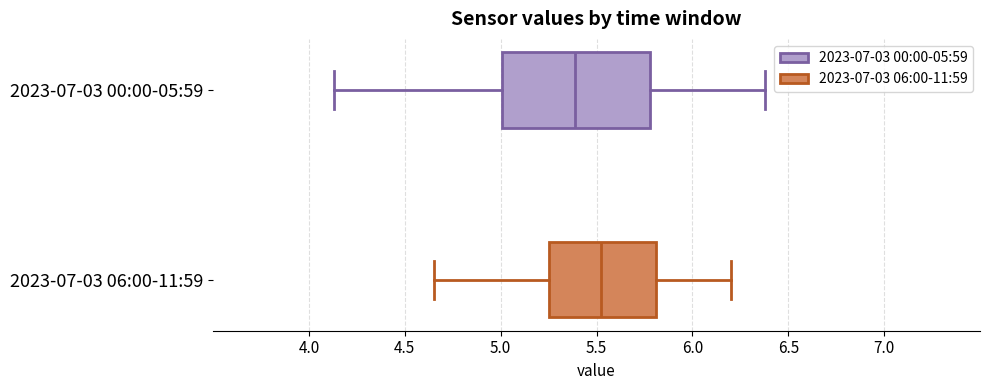

Which box's median line is the furthest to the right?

2023-07-03 06:00-11:59